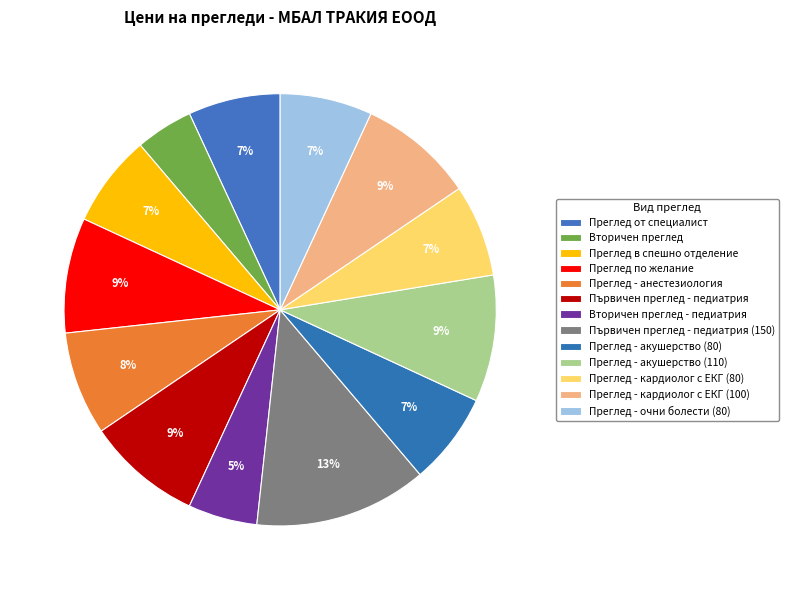

To the nearest percent, what is the difference between the largest and smallest slice percentages?

9%